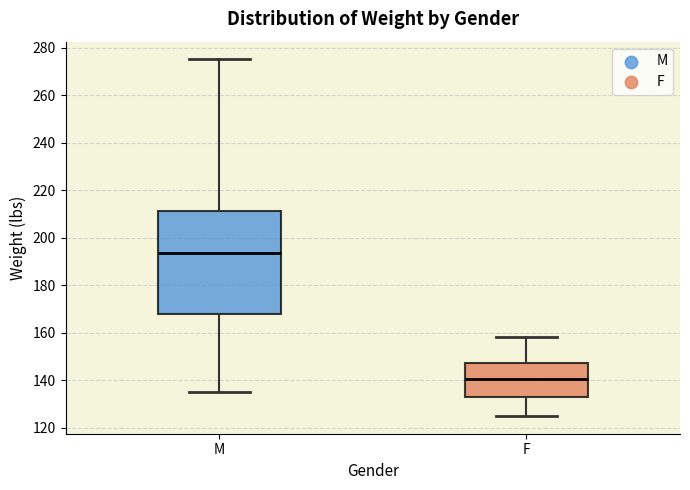

Which box is the tallest, from its lower edge to its upper edge?

M